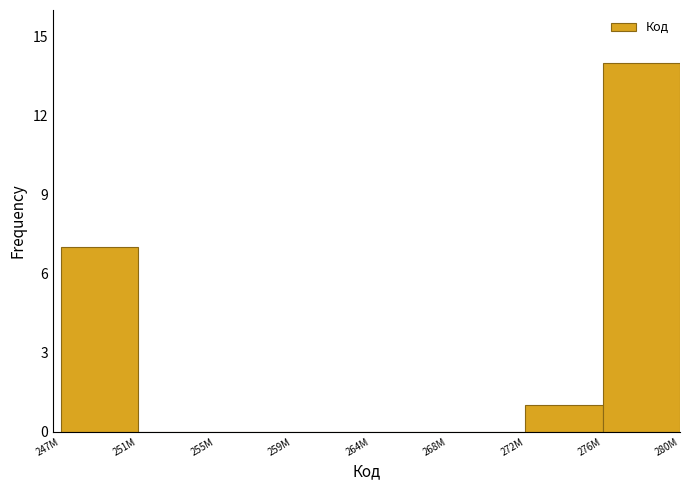

Reading right to left, extract all data points from this chart.

276M=14	272M=1	268M=0	264M=0	259M=0	255M=0	251M=0	247M=7